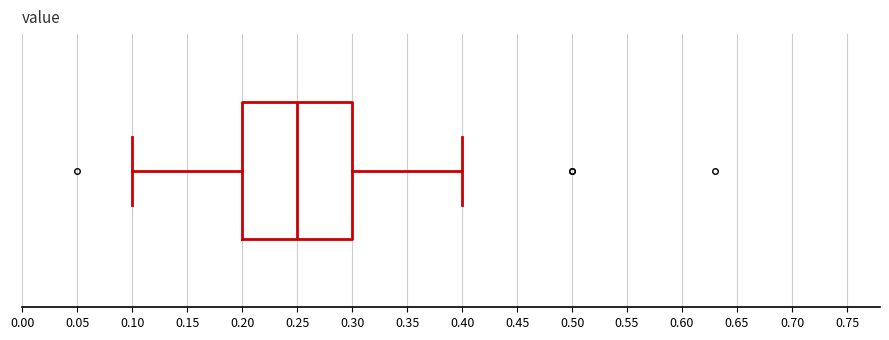

Where does the right whisker of the box end on the x-axis? The values are not printed on the chart, so give them approximately, as read against the axis.

0.40